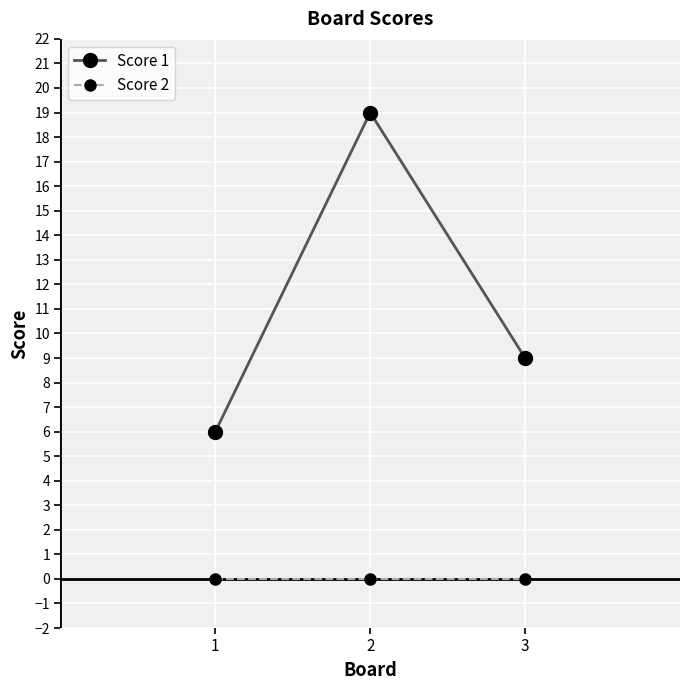

The Score 2 series shows 0 at 1. True or false?

True